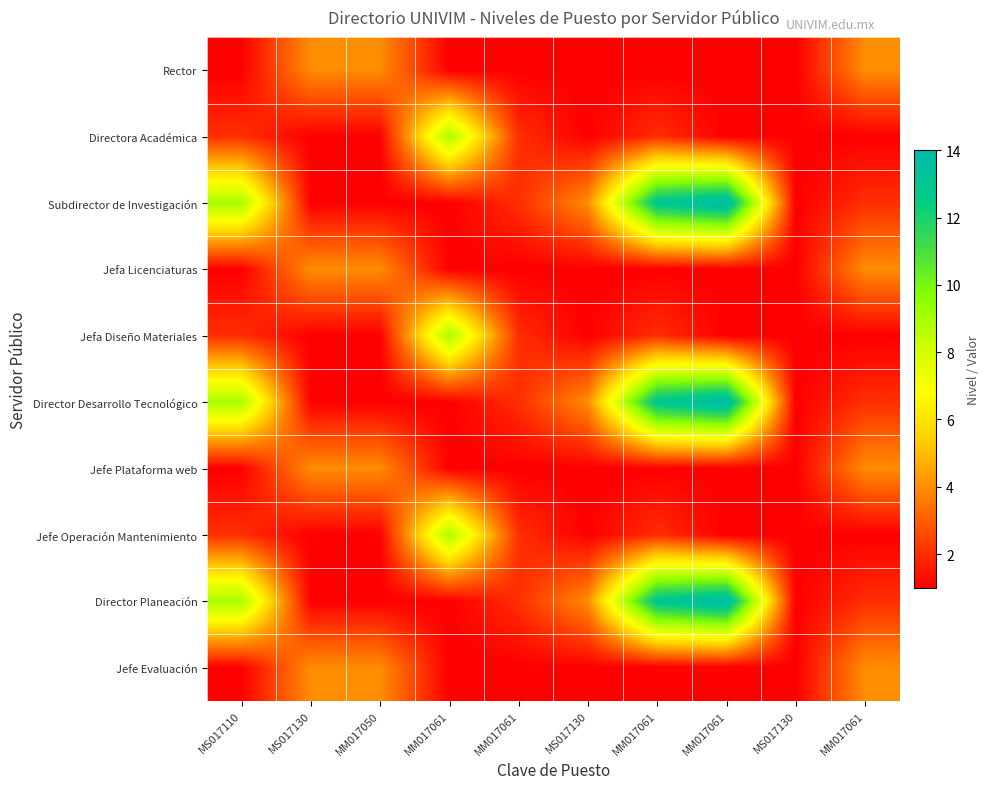

Which category has the lowest value across all series?

MS017110